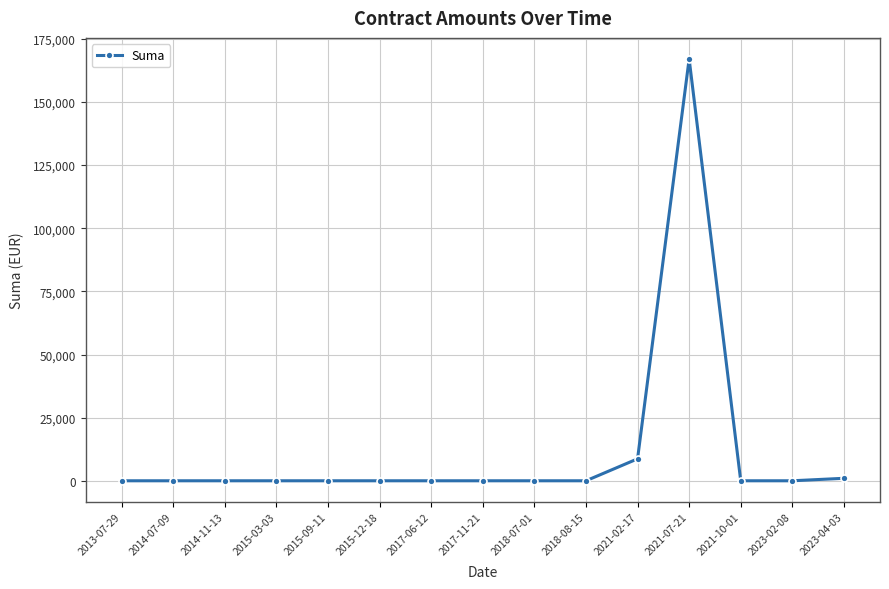

Which label corresponds to the largest value in the chart?

2021-07-21